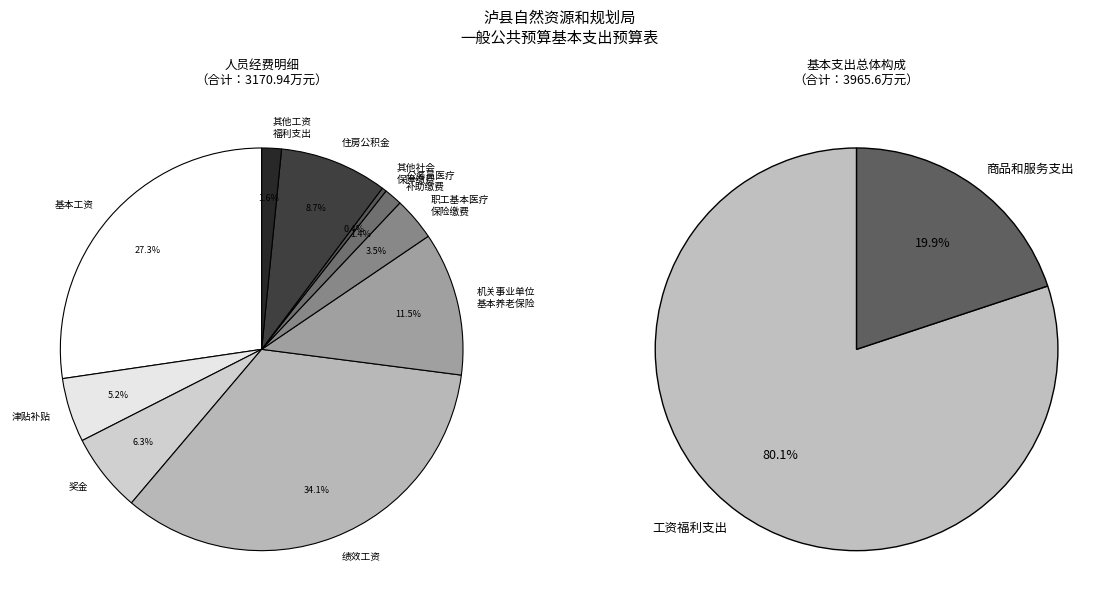

Count the number of slices in the pie.

2